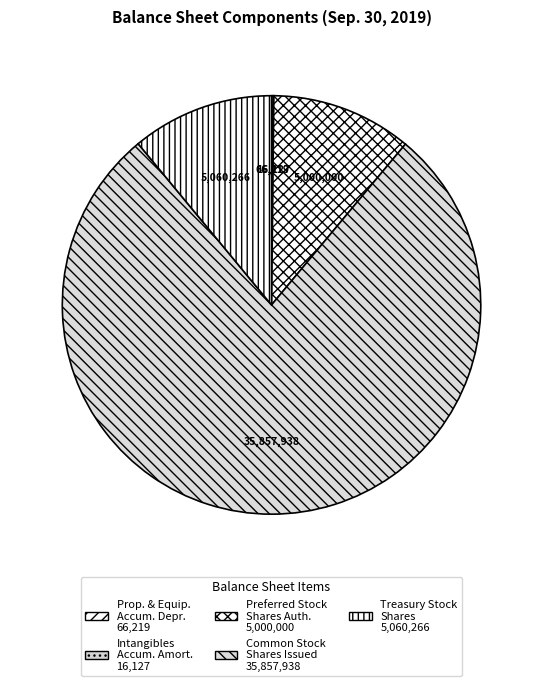

Which slice is the largest?

Common stock, shares issued